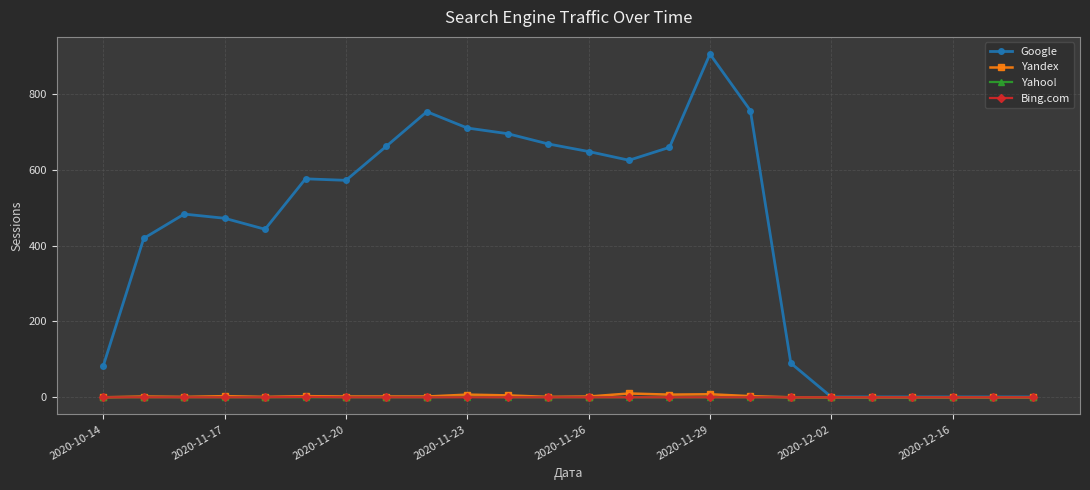

Which series has the widest spread of values?

Google